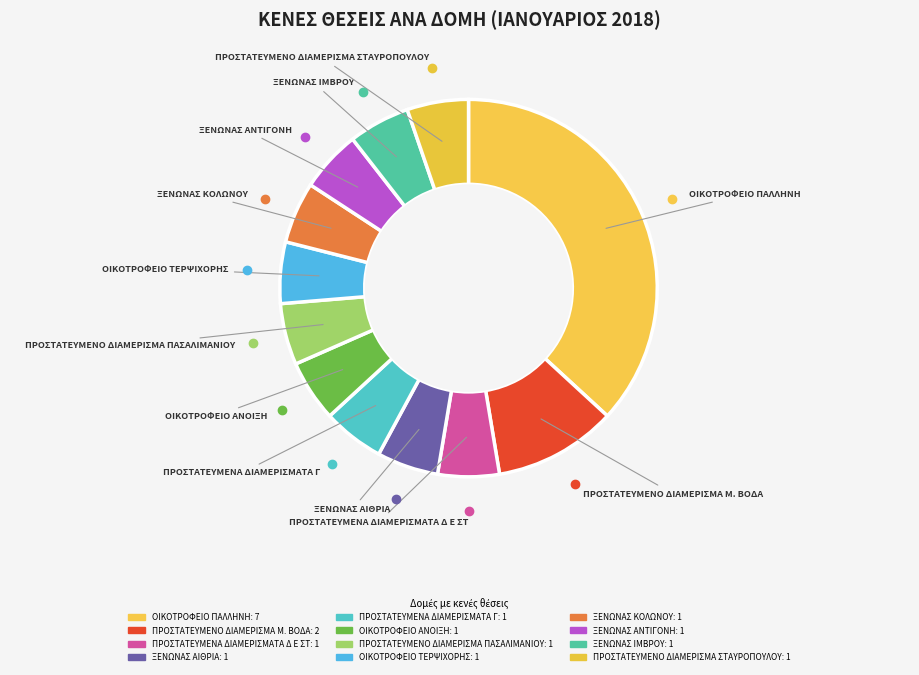

Does any single category account for the majority?

No